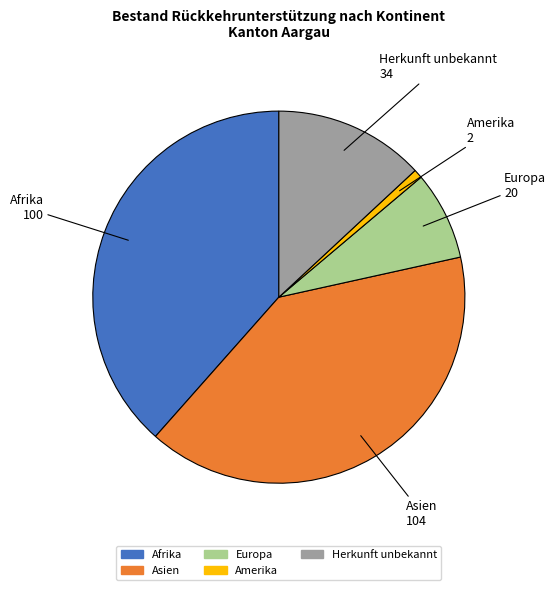

Is Amerika the majority of the pie?

No